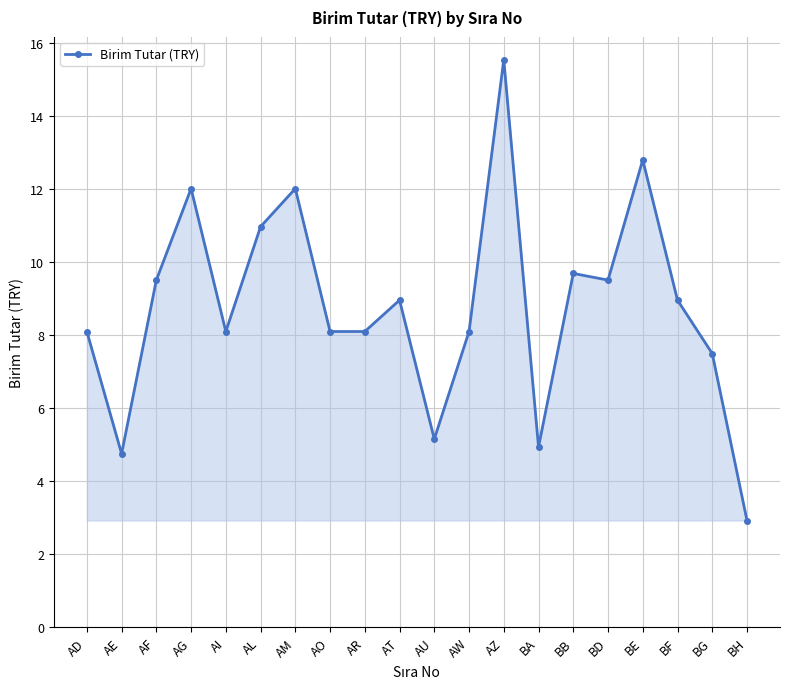

At which label does the data first exceed 8?

AD